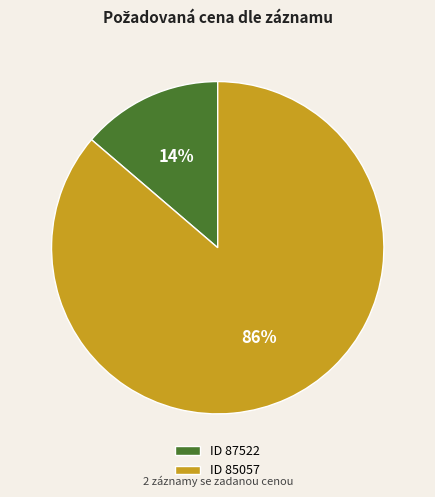

Count the number of slices in the pie.

2